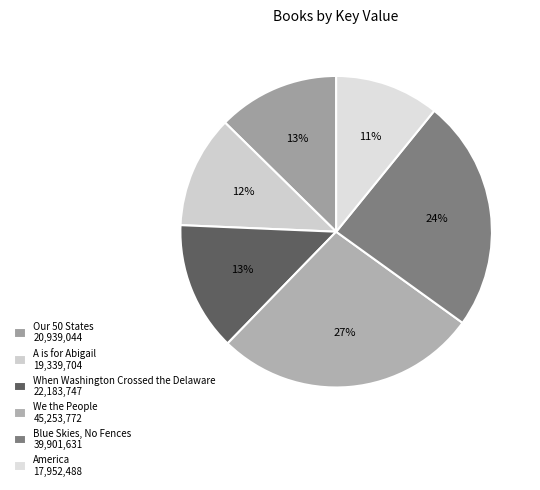

What is the change in value from Our 50 States to When Washington Crossed the Delaware?

+1244703